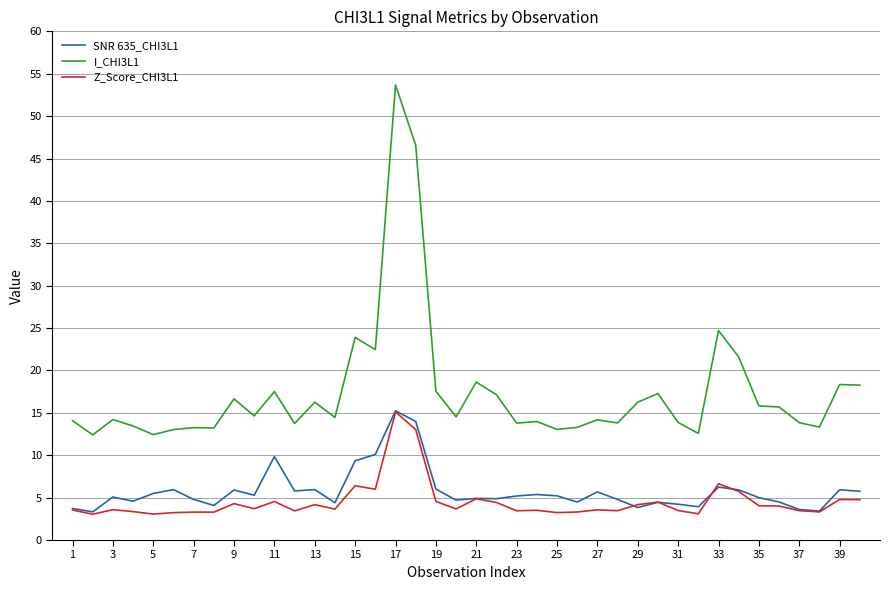

True or false: SNR 635_CHI3L1 and I_CHI3L1 intersect in this chart.

False